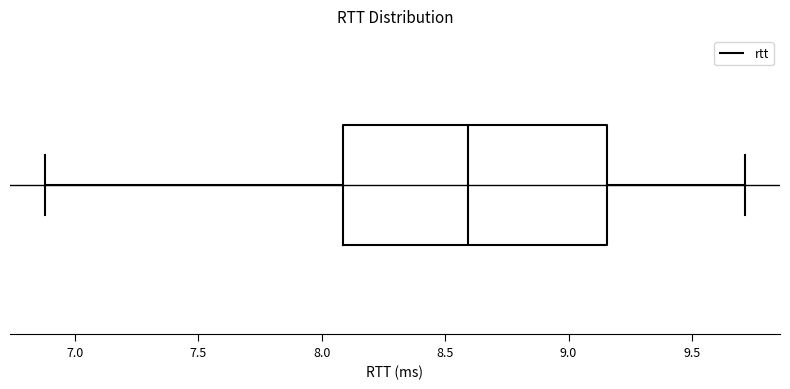

Transcribe this box plot: give where the median line is, the range the box spans, and where the two whiskers end, as read against the x-axis. The values are not printed on the chart, so give them approximately, as read against the axis.

median 8.60, box 8.10 to 9.15, whiskers 6.90 to 9.70